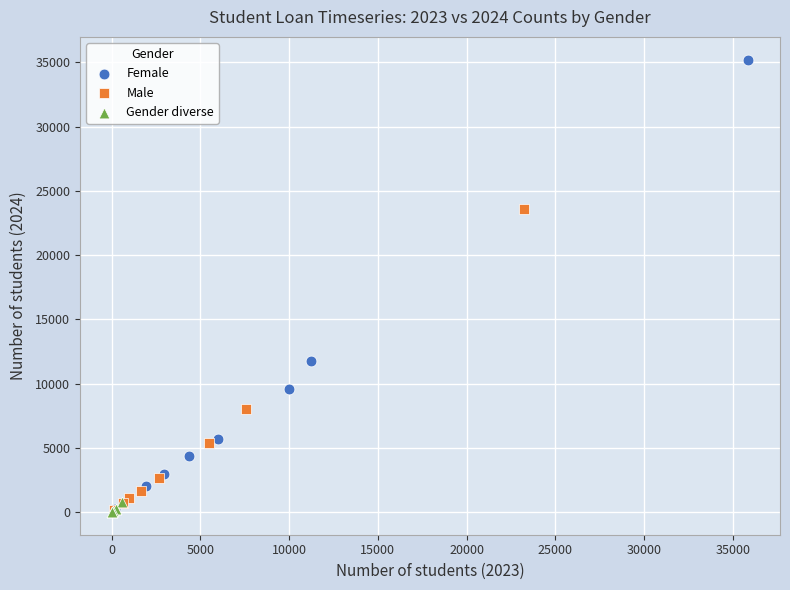

Which series has the widest spread of Y values?

Female